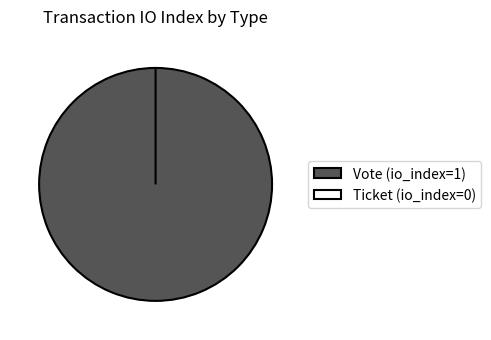

Which category has the biggest portion of the pie?

Vote